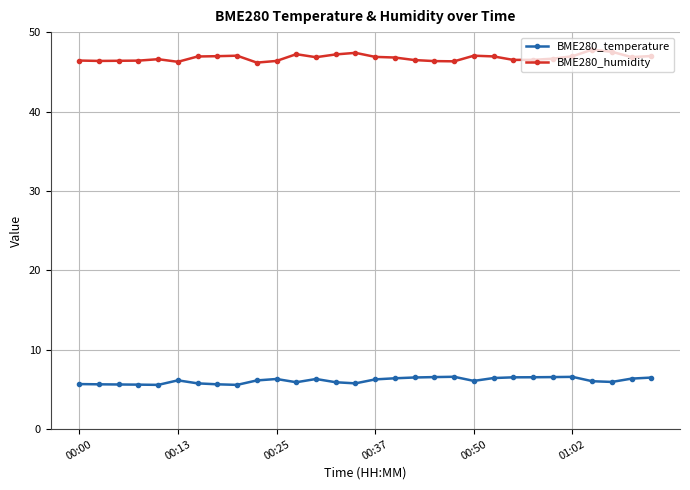

What is the value of the BME280_humidity point at the 14th from the left?

47.2